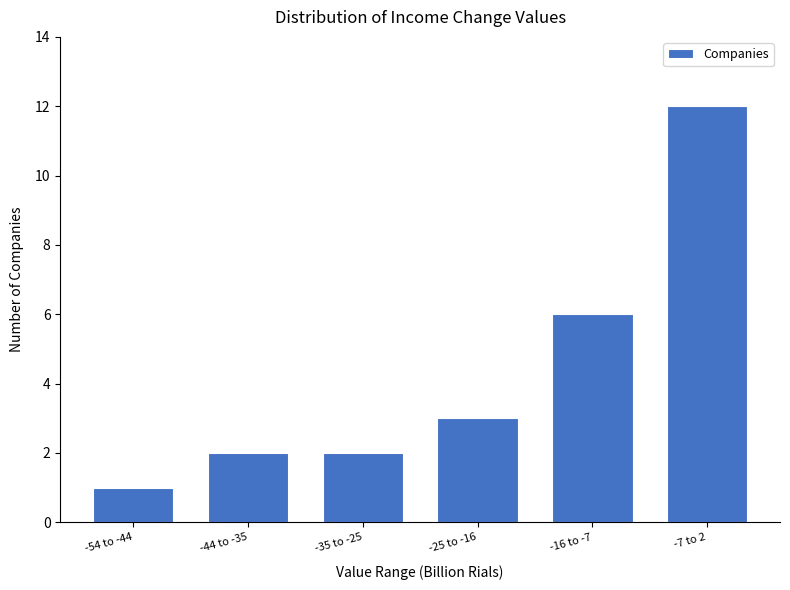

Reading left to right, extract all data points from this chart.

-54 to -44=1	-44 to -35=2	-35 to -25=2	-25 to -16=3	-16 to -7=6	-7 to 2=12